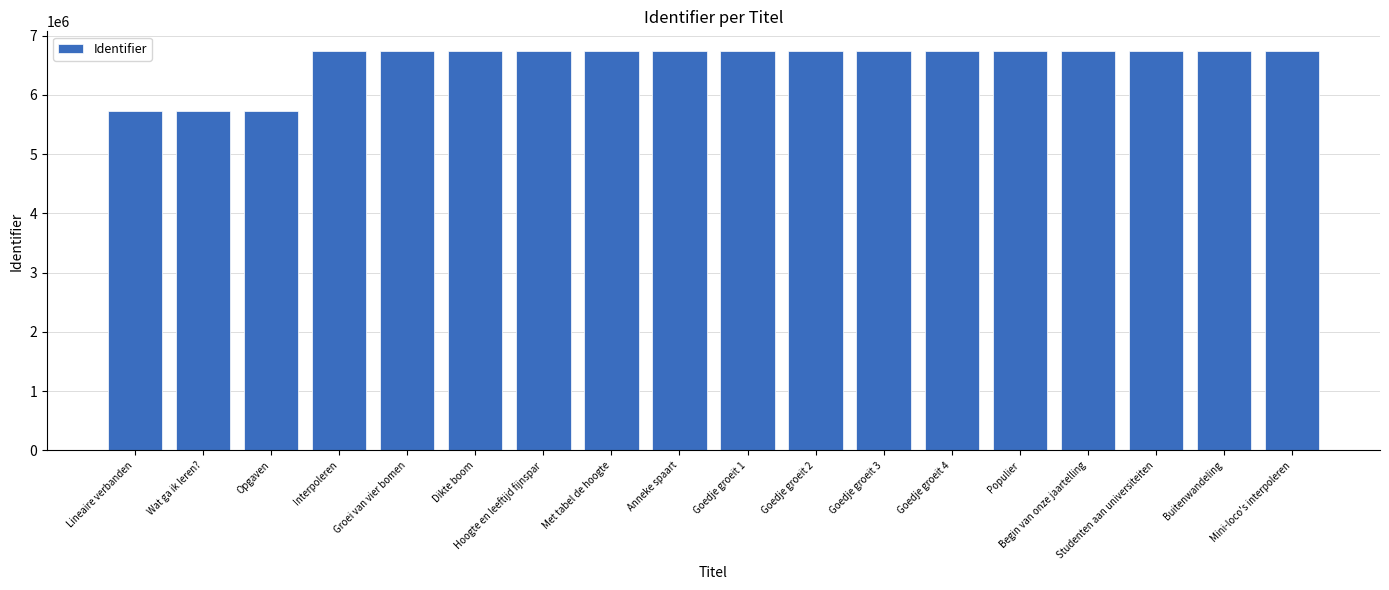

What is the smallest value displayed?

5726207